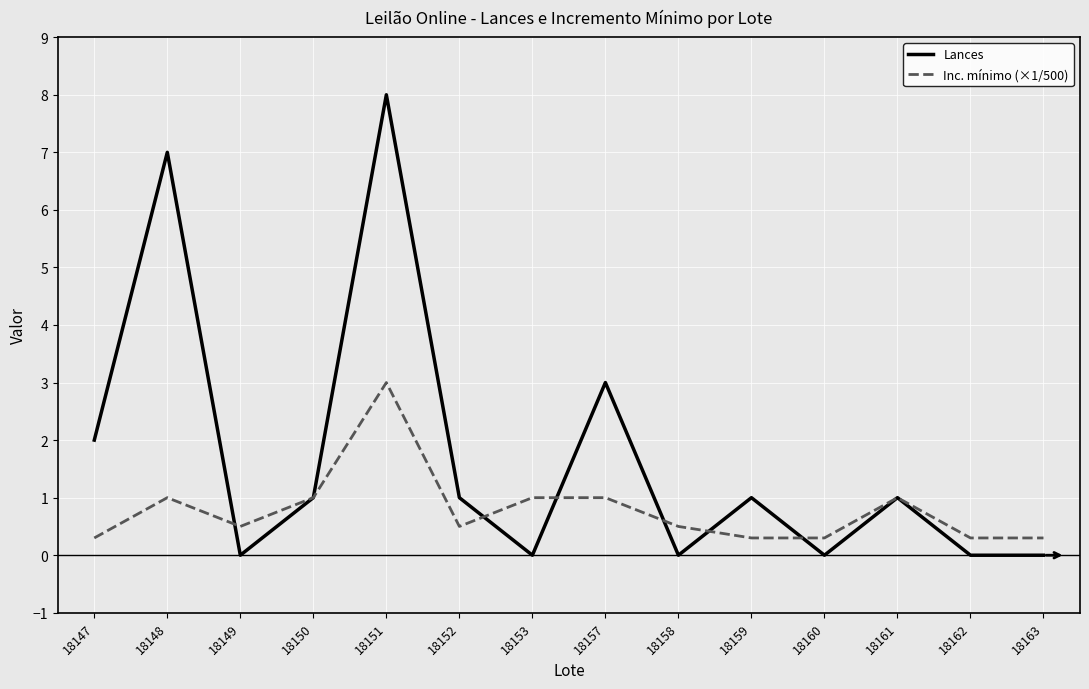

What is the difference between the maximum and second lowest values in the Inc. mínimo (×1/500) series?

2.7